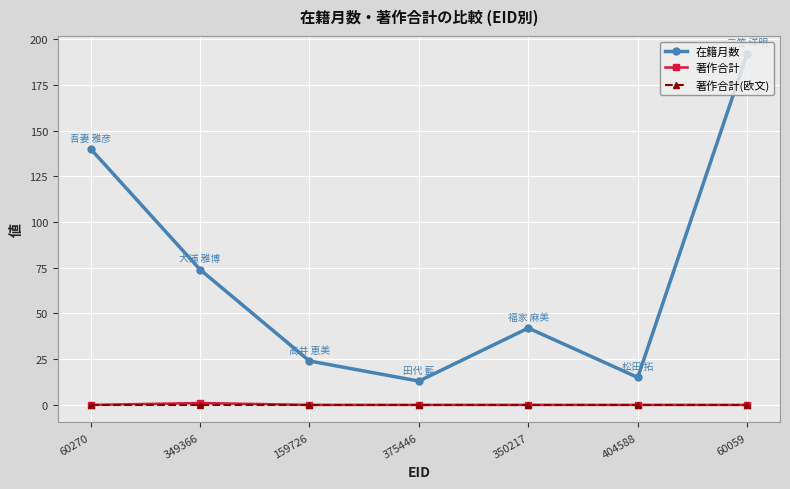

At how many categories does at least one series exceed 123?

2